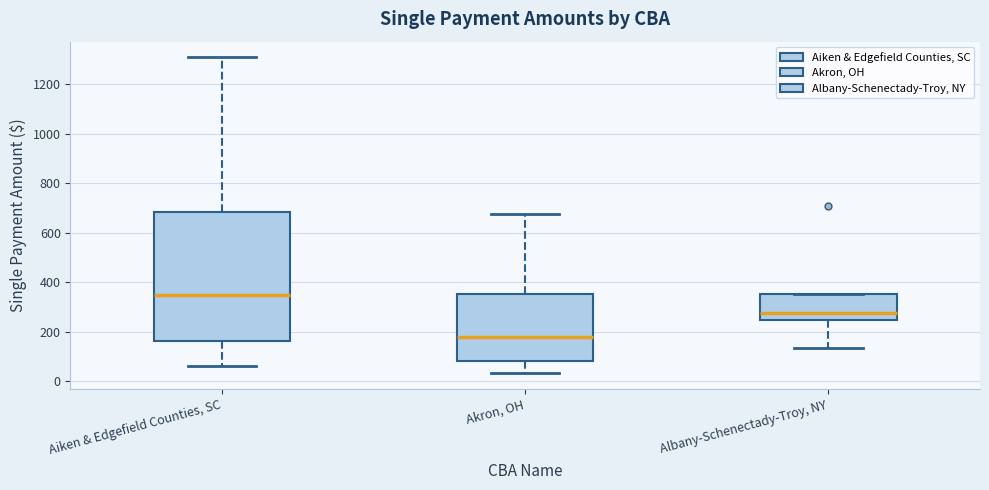

Reading left to right, read every box against the y-axis: the position of its median line, the range the box covers, and the ends of its whiskers. The values are not printed on the chart, so give them approximately, as read against the axis.

Aiken & Edgefield Counties, SC: median 340, box 160 to 680, whiskers 60 to 1300
Akron, OH: median 180, box 80 to 360, whiskers 40 to 680
Albany-Schenectady-Troy, NY: median 280, box 240 to 360, whiskers 140 to 360